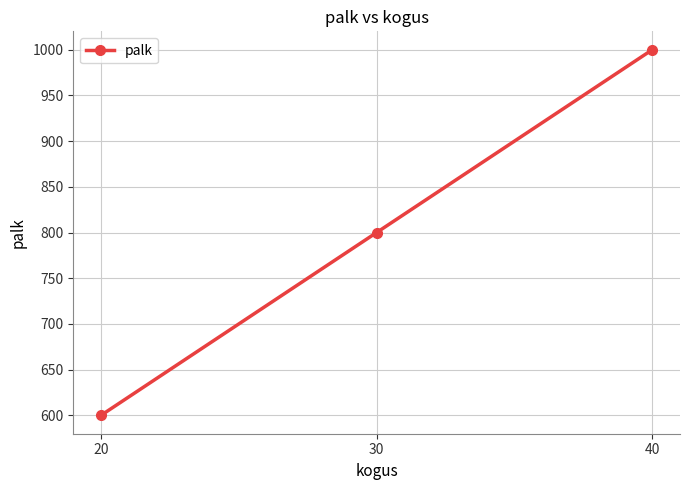

Count the number of categories in the chart.

3